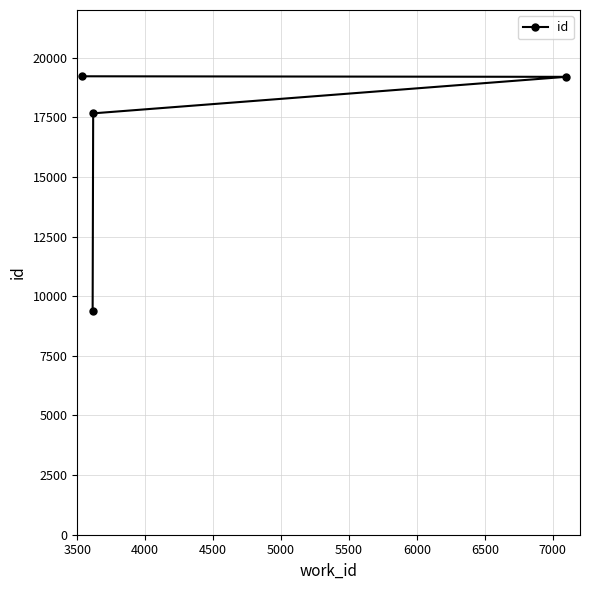

What is the smallest value displayed?

9384